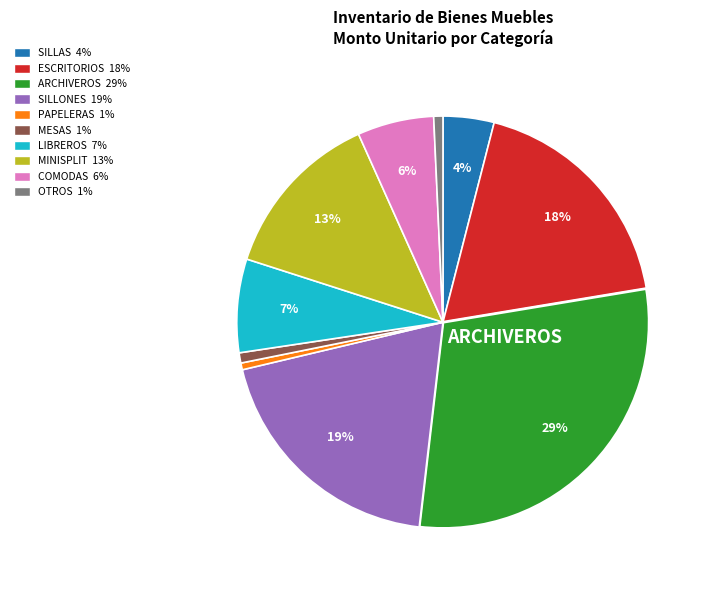

Count the number of slices in the pie.

10